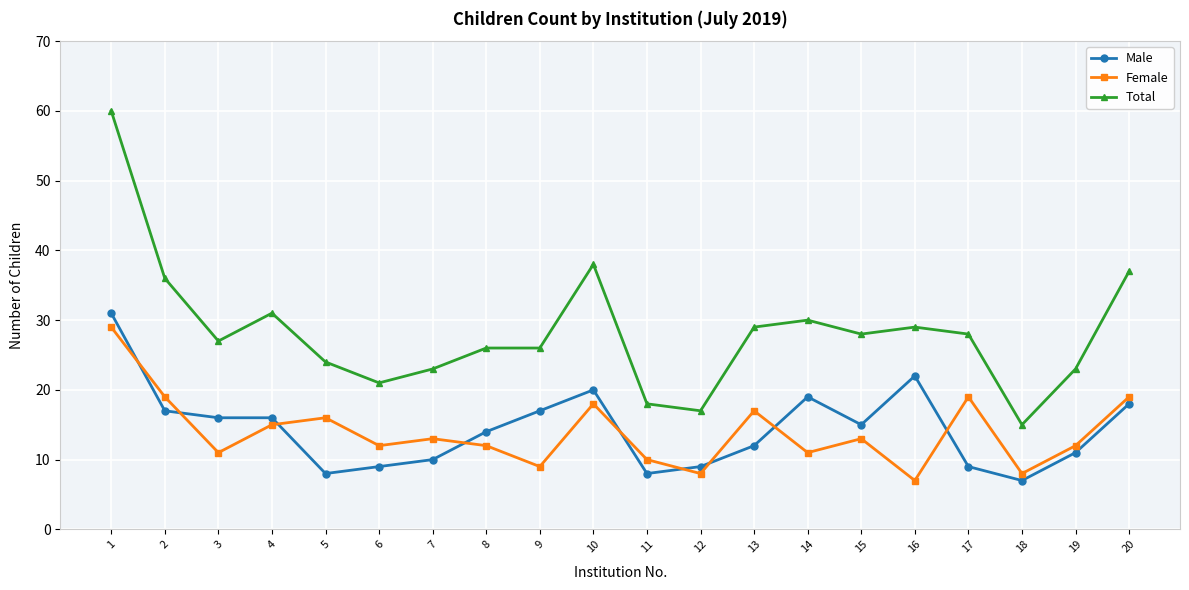

Does the chart have visible grid lines?

Yes